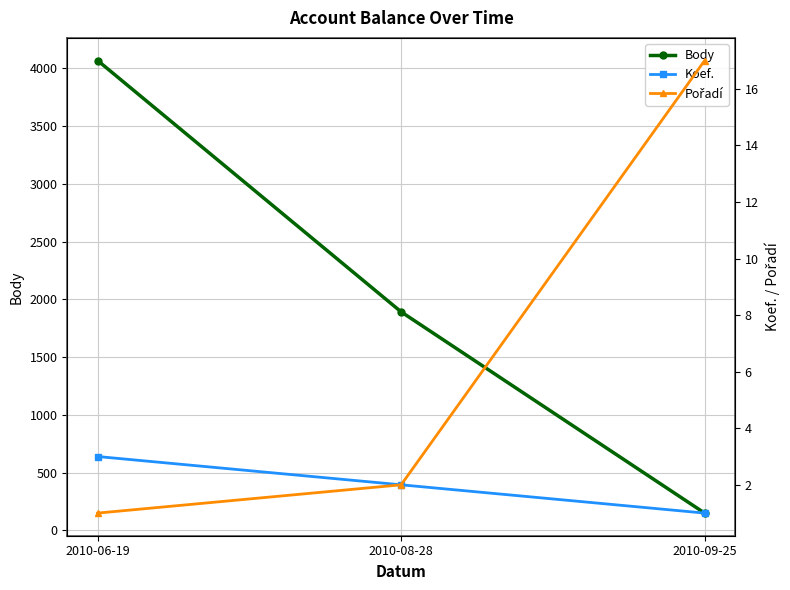

What is the total value across all series at 2010-06-19?

4073